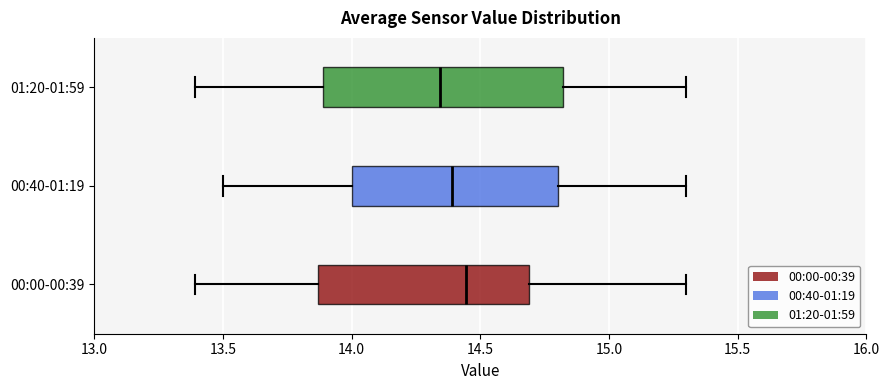

Reading bottom to top, transcribe this box plot: for each box, give where its median line is, the range the box spans, and where its two whiskers end, as read against the x-axis. The values are not printed on the chart, so give them approximately, as read against the axis.

00:00-00:39: median 14.45, box 13.85 to 14.70, whiskers 13.40 to 15.30
00:40-01:19: median 14.40, box 14.00 to 14.80, whiskers 13.50 to 15.30
01:20-01:59: median 14.35, box 13.90 to 14.80, whiskers 13.40 to 15.30